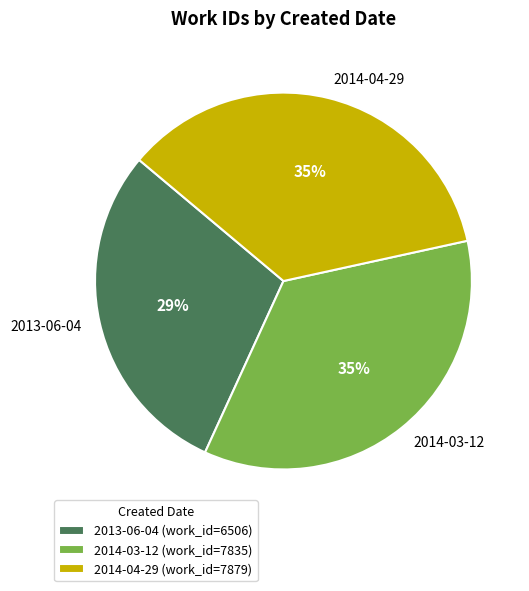

Does 2014-04-29 account for over 50% of the chart?

No